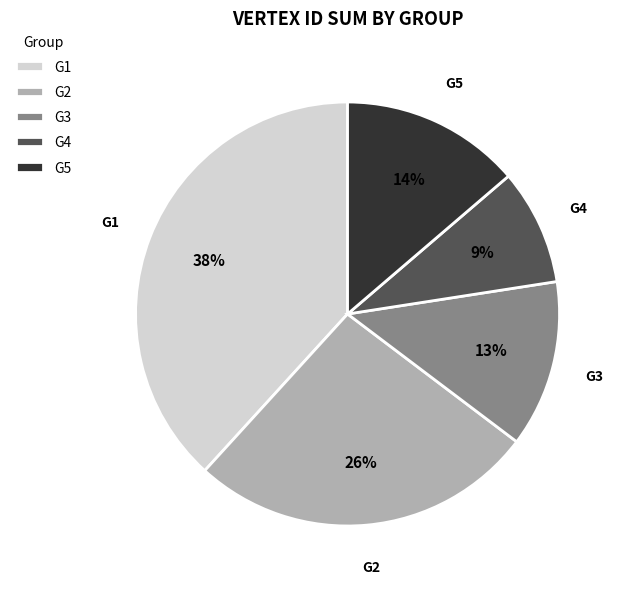

What is the ratio of the value at G2 to the value at G5?

1.9